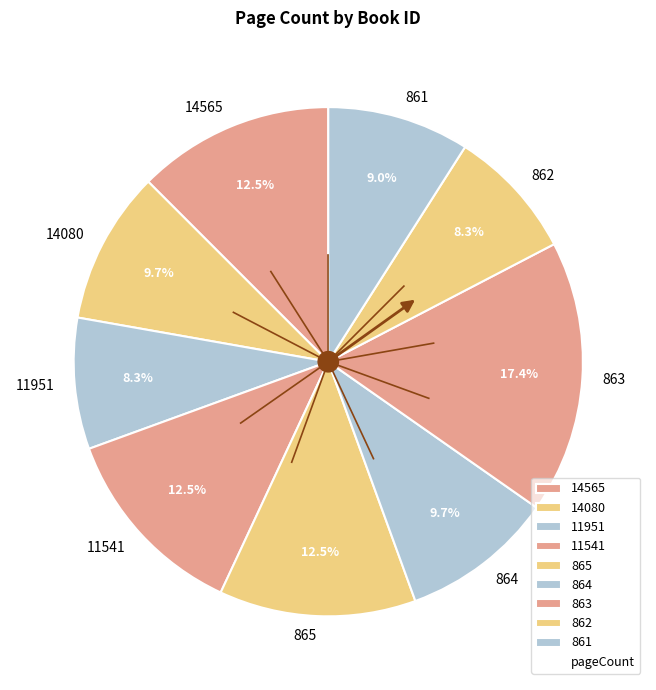

Does 861 represent more than half of the total?

No